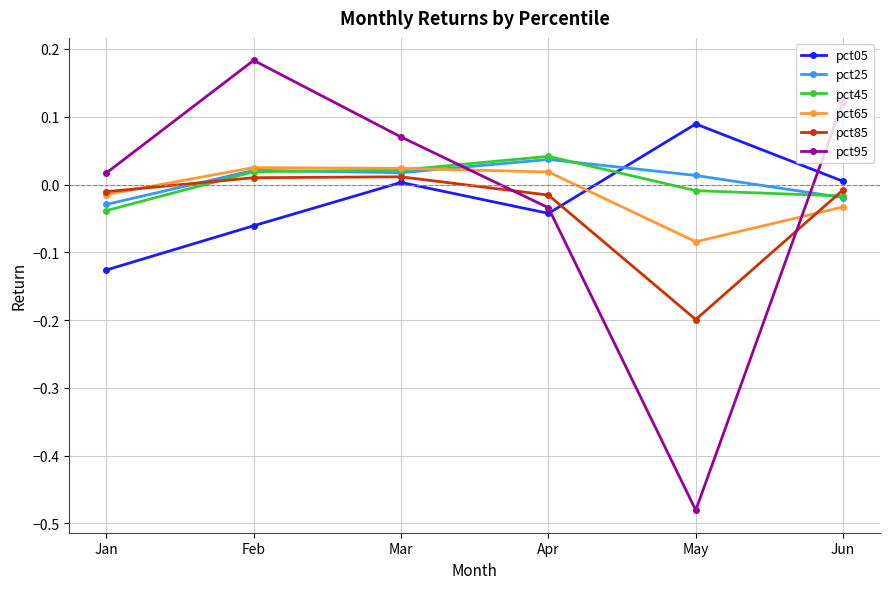

Is the value of pct95 at Apr greater than the value of pct85 at Jan?

No